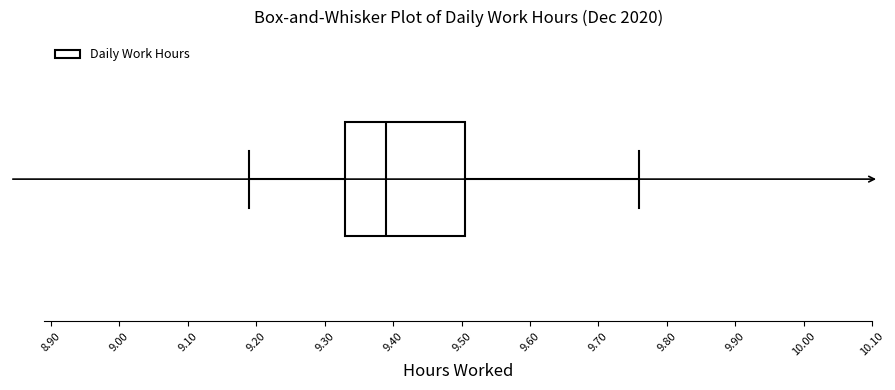

Transcribe this box plot: give where the median line is, the range the box spans, and where the two whiskers end, as read against the x-axis. The values are not printed on the chart, so give them approximately, as read against the axis.

median 9.39, box 9.33 to 9.51, whiskers 9.19 to 9.76